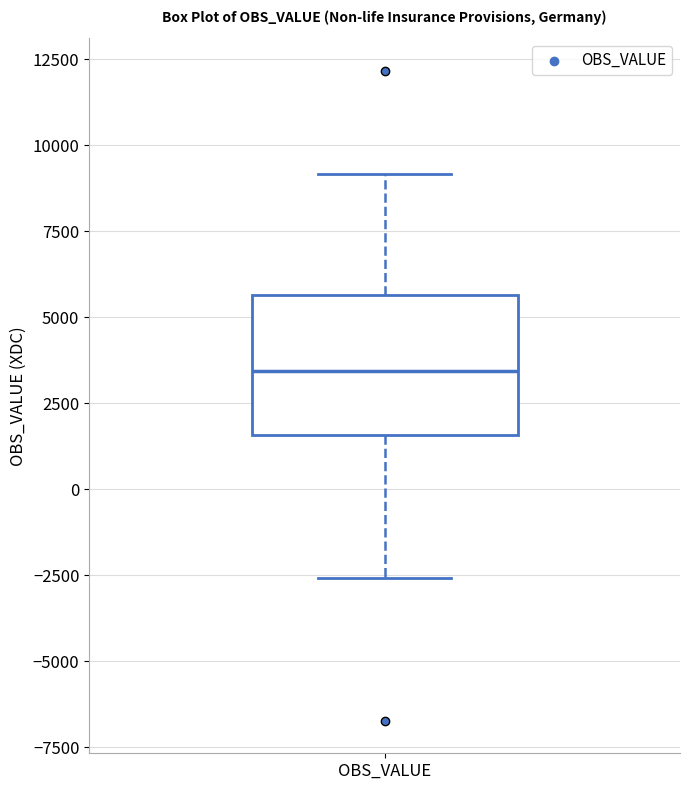

Where does the upper whisker of the box for OBS_VALUE end on the y-axis? The values are not printed on the chart, so give them approximately, as read against the axis.

9000